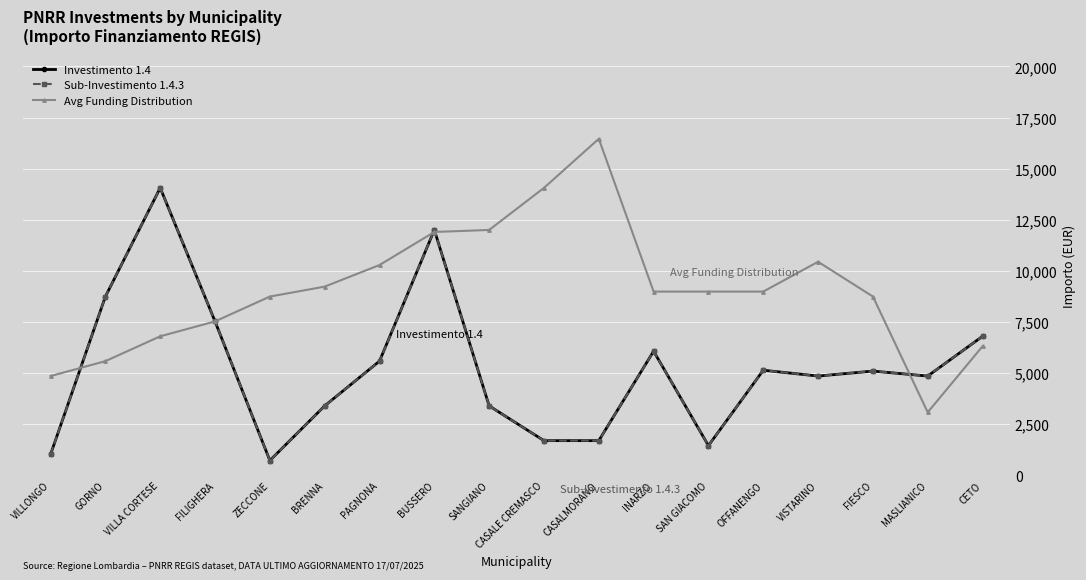

Is this an area chart (filled region under the line)?

No